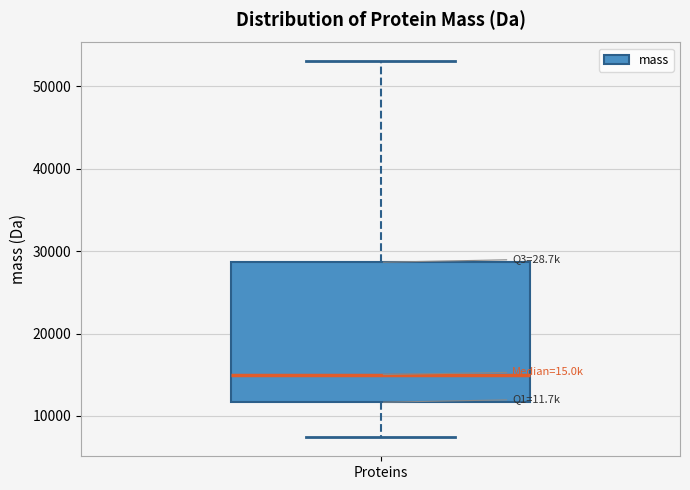

Read this box plot against the y-axis: the position of the median line, the range covered by the box, and the ends of both whiskers. The values are not printed on the chart, so give them approximately, as read against the axis.

median 15000, box 12000 to 29000, whiskers 7000 to 53000